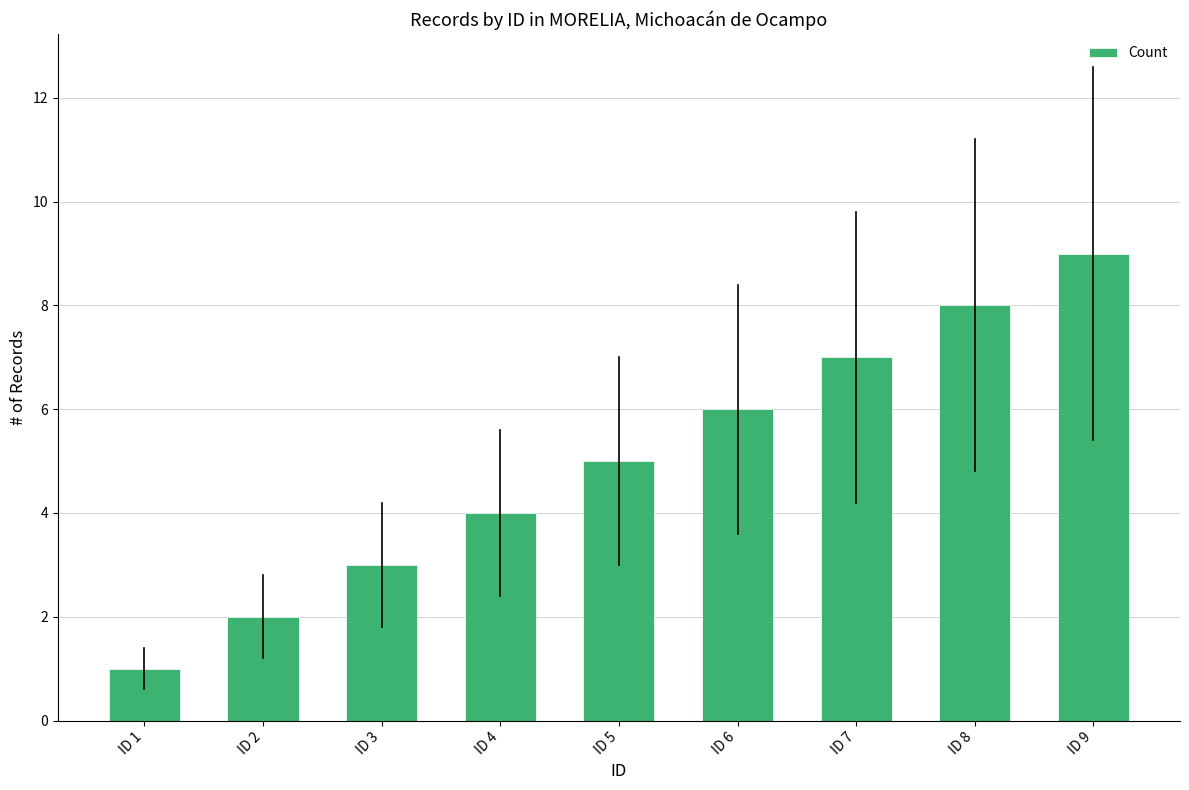

Does the chart contain stacked bars?

No